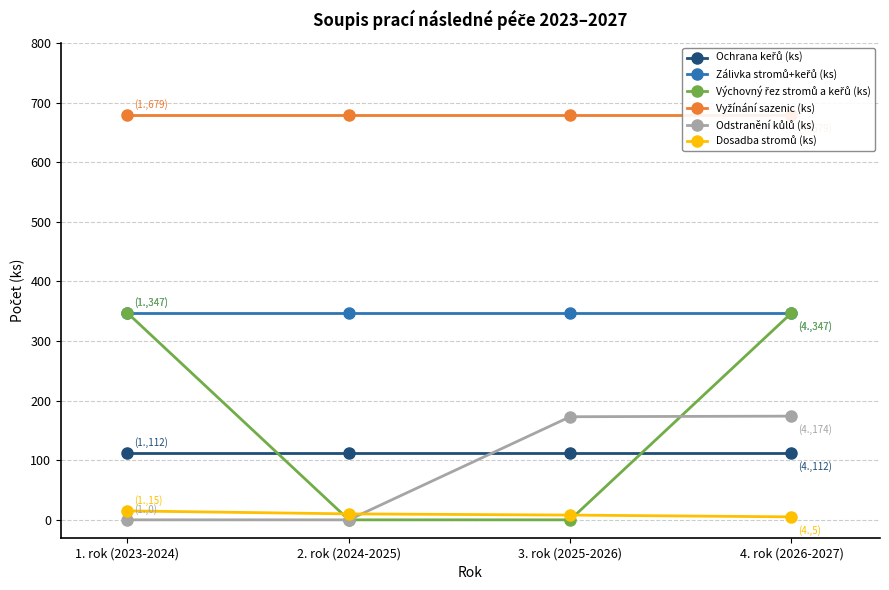

Which series changed the most between 3. rok (2025-2026) and 4. rok (2026-2027)?

Výchovný řez stromů a keřů (ks)